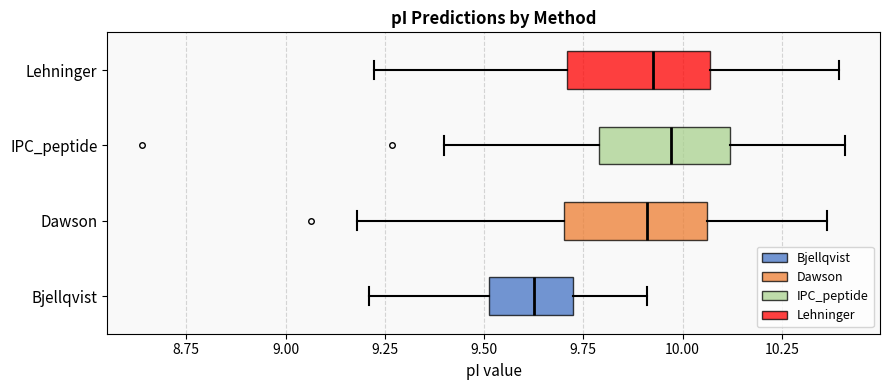

Where does the right whisker of the box for Dawson end on the x-axis? The values are not printed on the chart, so give them approximately, as read against the axis.

10.35